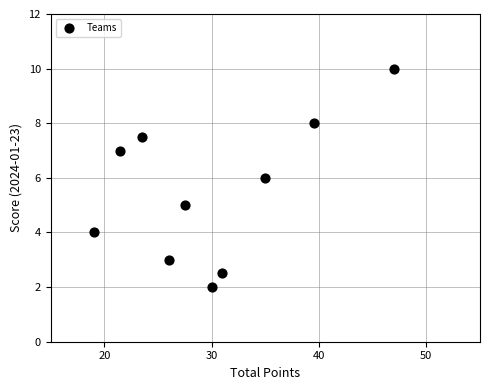

What is the range of X values (max minus min)?

28.0